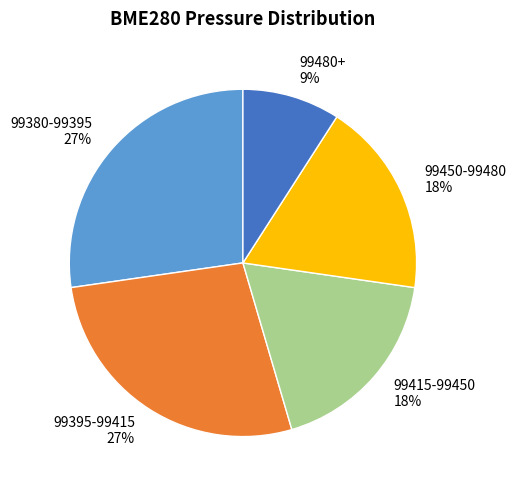

How many segments does this pie chart have?

5